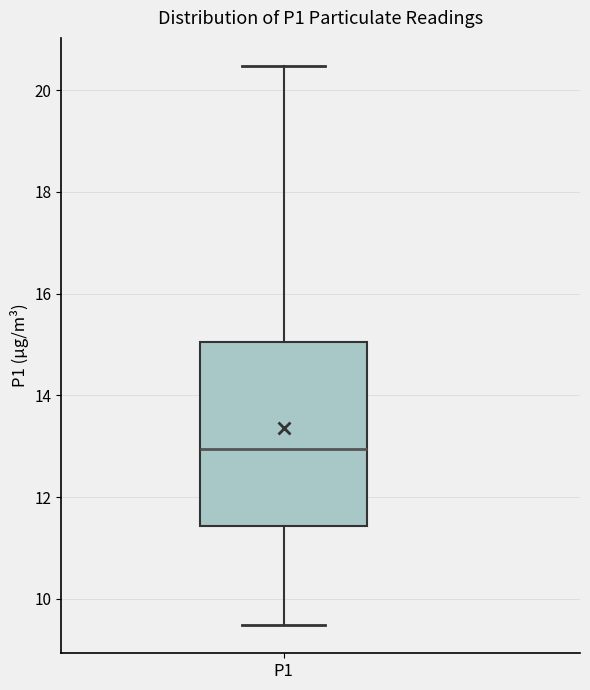

Transcribe this box plot: give where the median line is, the range the box spans, and where the two whiskers end, as read against the y-axis. The values are not printed on the chart, so give them approximately, as read against the axis.

median 13.0, box 11.4 to 15.0, whiskers 9.4 to 20.4